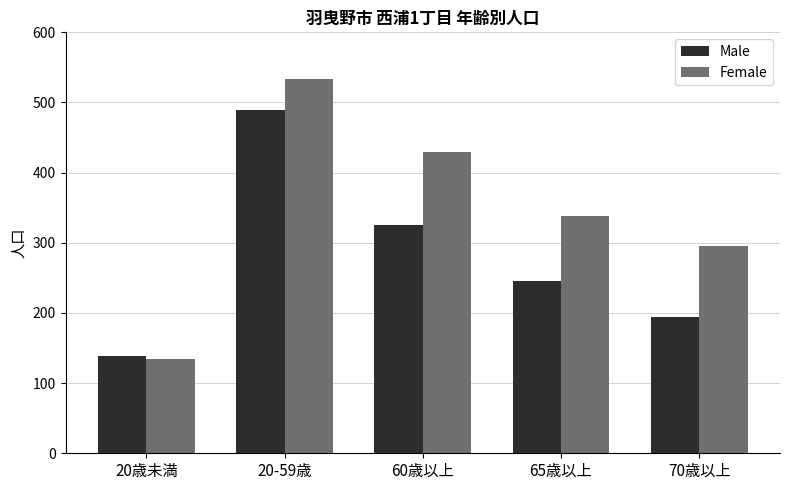

How many values in the Female series are below 338?

2